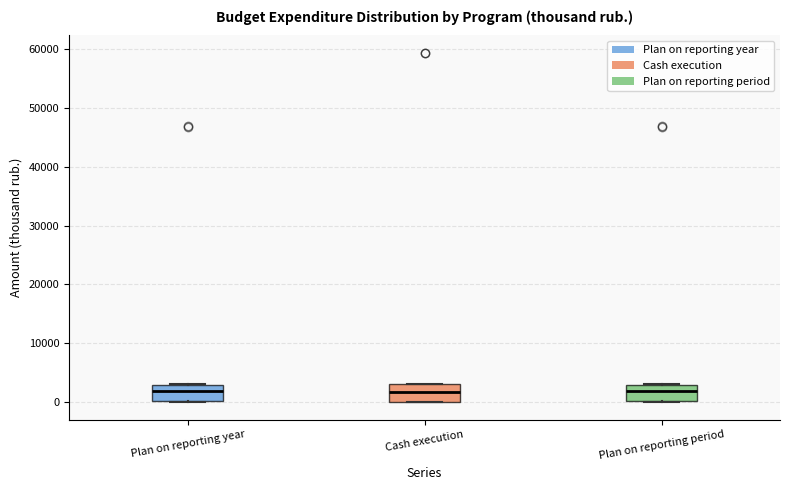

Reading left to right, transcribe this box plot: for each box, give where its median line is, the range the box spans, and where its two whiskers end, as read against the y-axis. The values are not printed on the chart, so give them approximately, as read against the axis.

Plan on reporting year: median 2000, box 0 to 3000, whiskers 0 to 3000
Cash execution: median 2000, box 0 to 3000, whiskers 0 to 3000
Plan on reporting period: median 2000, box 0 to 3000, whiskers 0 to 3000